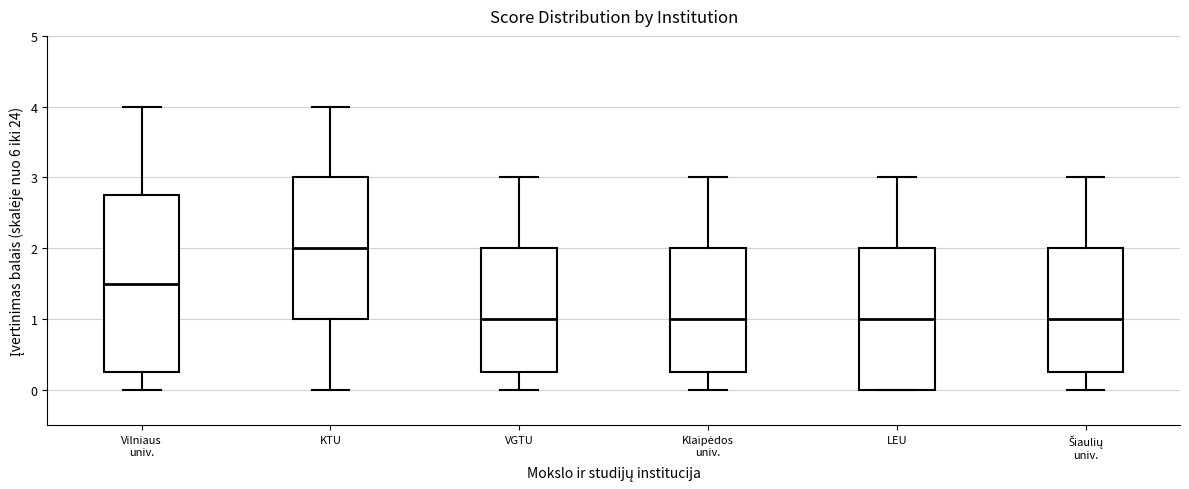

Reading left to right, transcribe this box plot: for each box, give where its median line is, the range the box spans, and where its two whiskers end, as read against the y-axis. The values are not printed on the chart, so give them approximately, as read against the axis.

Vilniaus univ.: median 1.5, box 0.3 to 2.8, whiskers 0.0 to 4.0
KTU: median 2.0, box 1.0 to 3.0, whiskers 0.0 to 4.0
VGTU: median 1.0, box 0.3 to 2.0, whiskers 0.0 to 3.0
Klaipėdos univ.: median 1.0, box 0.3 to 2.0, whiskers 0.0 to 3.0
LEU: median 1.0, box 0.0 to 2.0, whiskers 0.0 to 3.0
Šiaulių univ.: median 1.0, box 0.3 to 2.0, whiskers 0.0 to 3.0